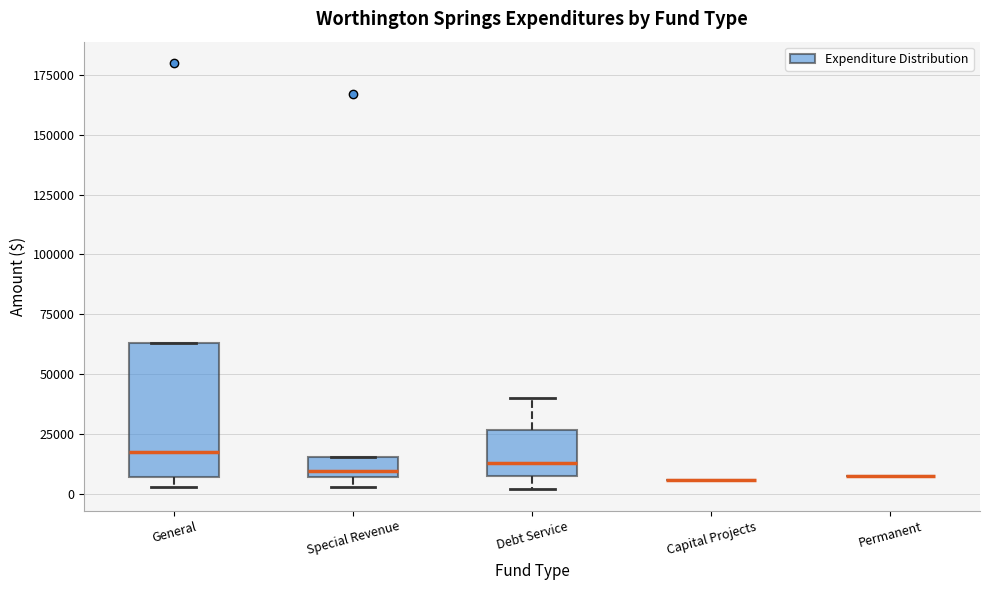

Reading left to right, read every box against the y-axis: the position of its median line, the range the box covers, and the ends of its whiskers. The values are not printed on the chart, so give them approximately, as read against the axis.

General: median 20000, box 5000 to 65000, whiskers 5000 (just below the box's lower edge) to 65000
Special Revenue: median 10000, box 5000 to 15000, whiskers 5000 (just below the box's lower edge) to 15000
Debt Service: median 15000, box 10000 to 25000, whiskers 0 to 40000
Capital Projects: box collapsed to a line at 5000, whiskers 5000 to 5000
Permanent: box collapsed to a line at 5000, whiskers 5000 to 5000